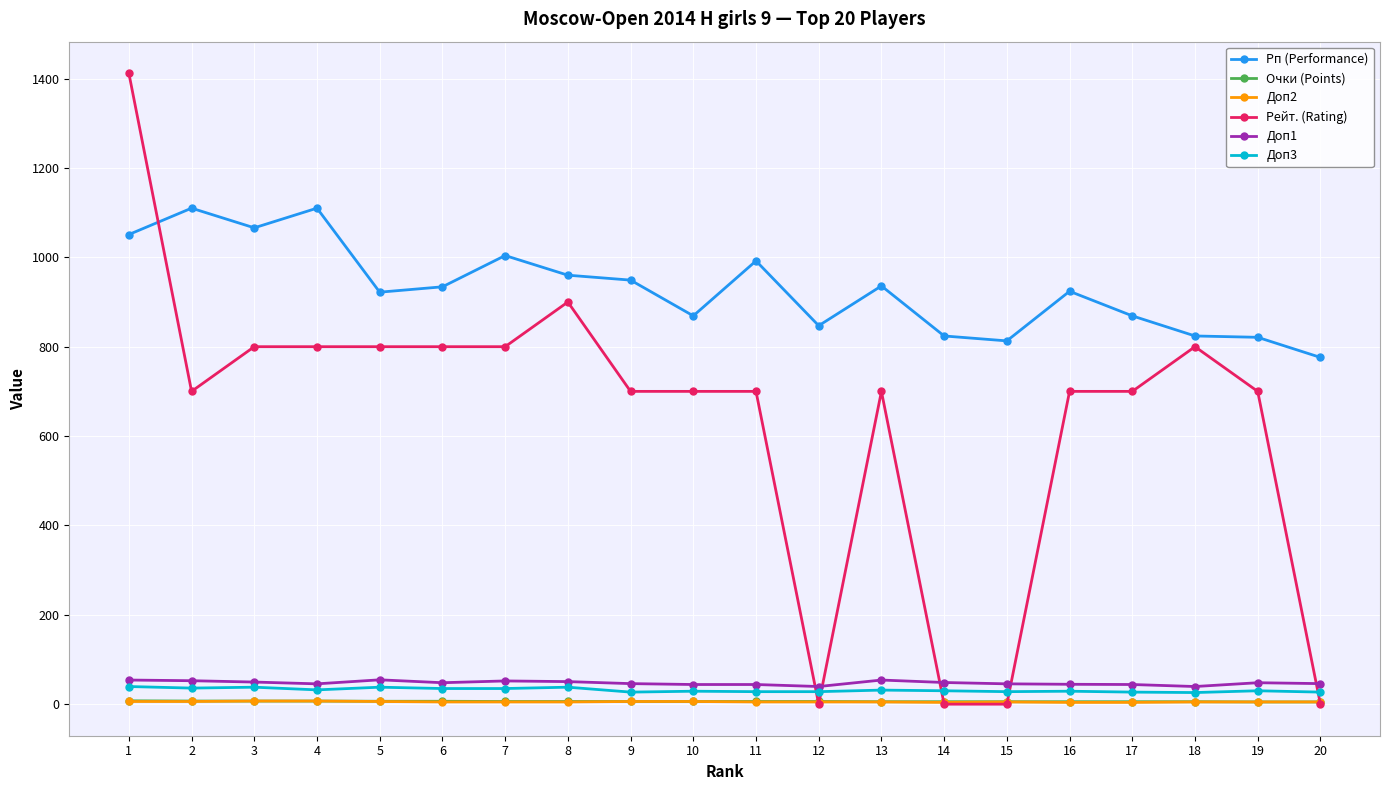

What is the maximum value for Рп (Performance)?

1110.0